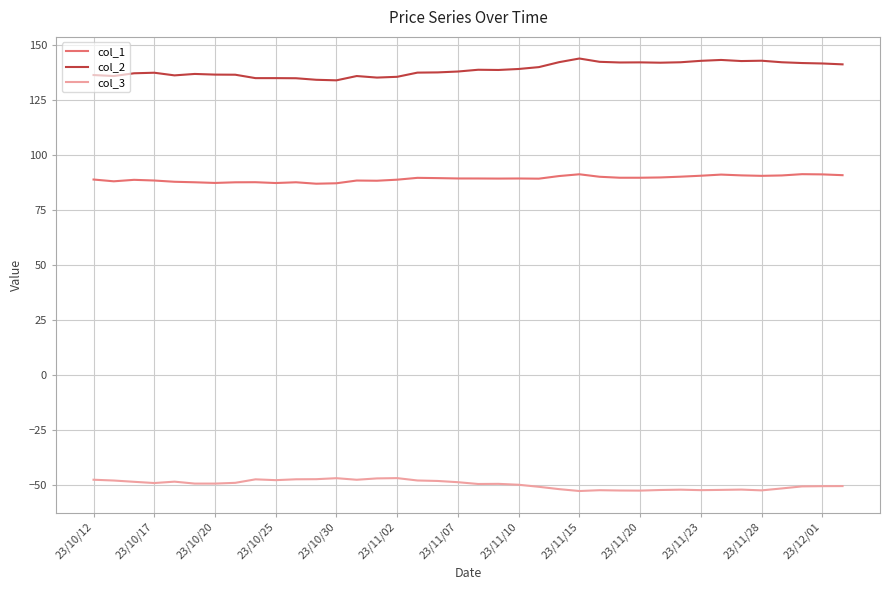

How many lines are shown in the chart?

3